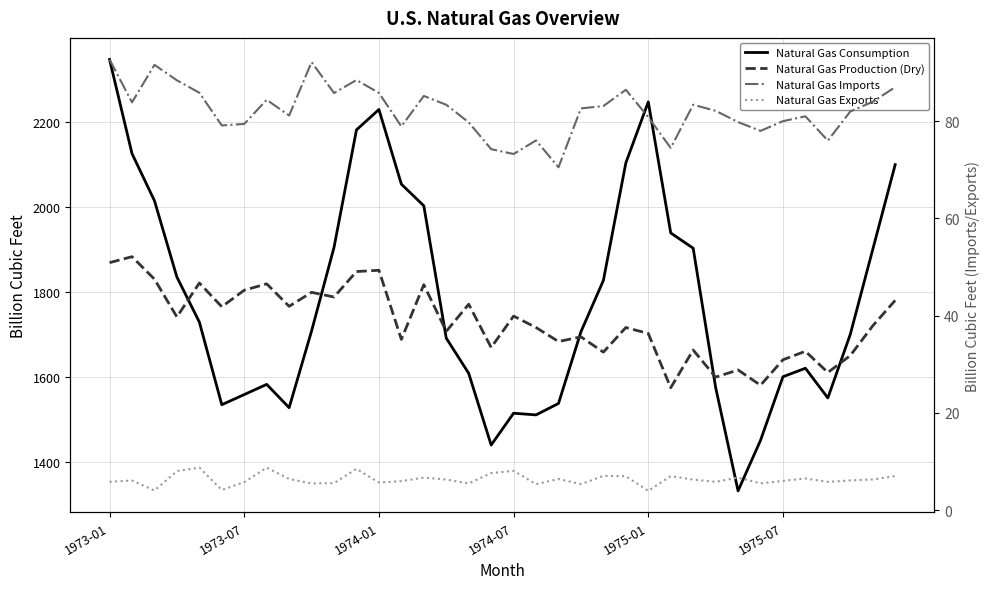

What is the value of the Natural Gas Consumption point at the 27th from the left?

1903.0